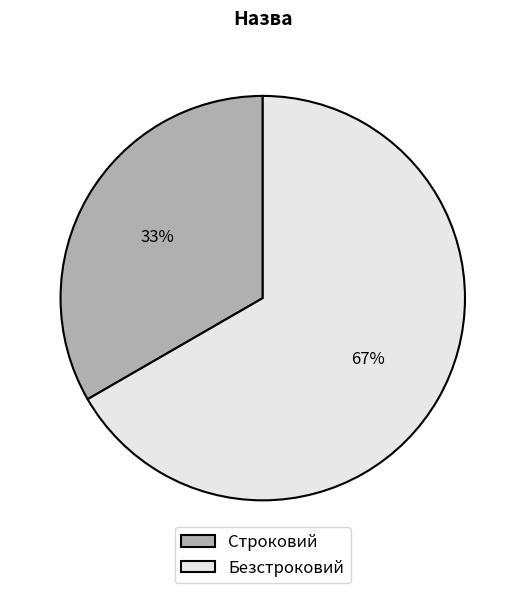

How many slices are in this pie chart?

2